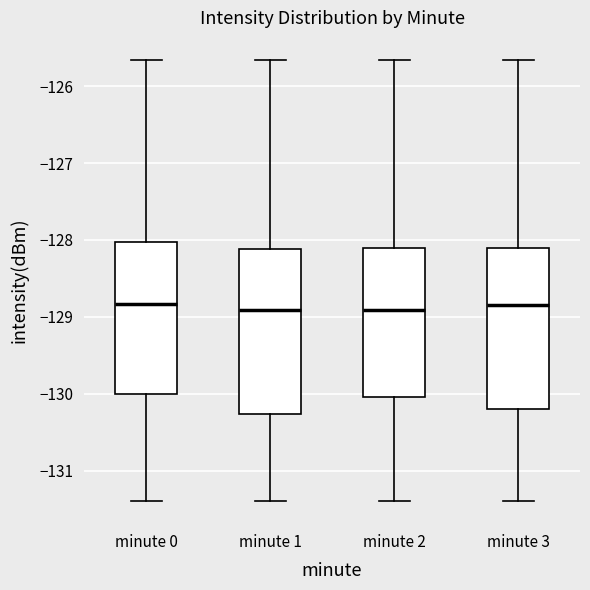

Where does the lower whisker of the box for minute 3 end on the y-axis? The values are not printed on the chart, so give them approximately, as read against the axis.

-131.4